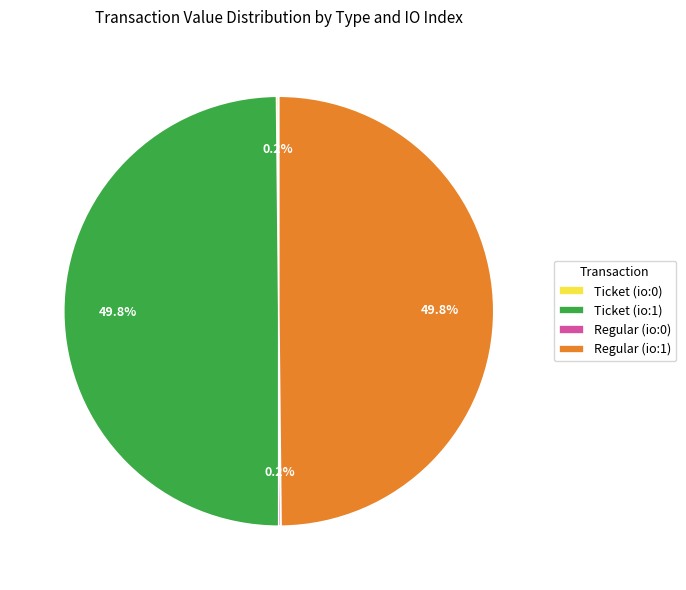

How many slices are in this pie chart?

4